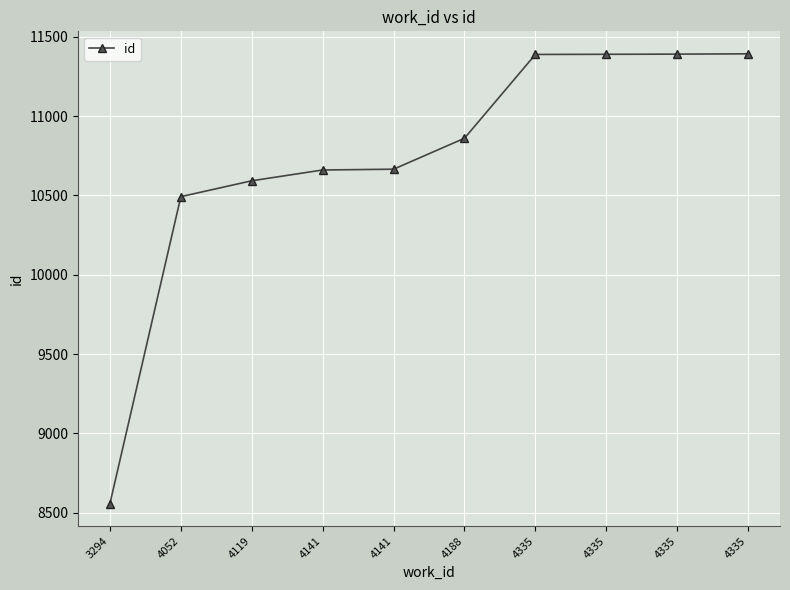

True or false: the data has more than 0 interior local peaks.

False